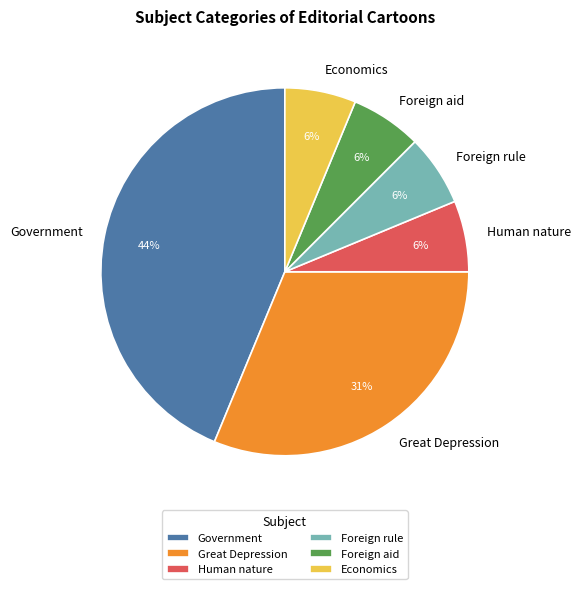

To the nearest percent, what portion does Foreign rule represent?

6%